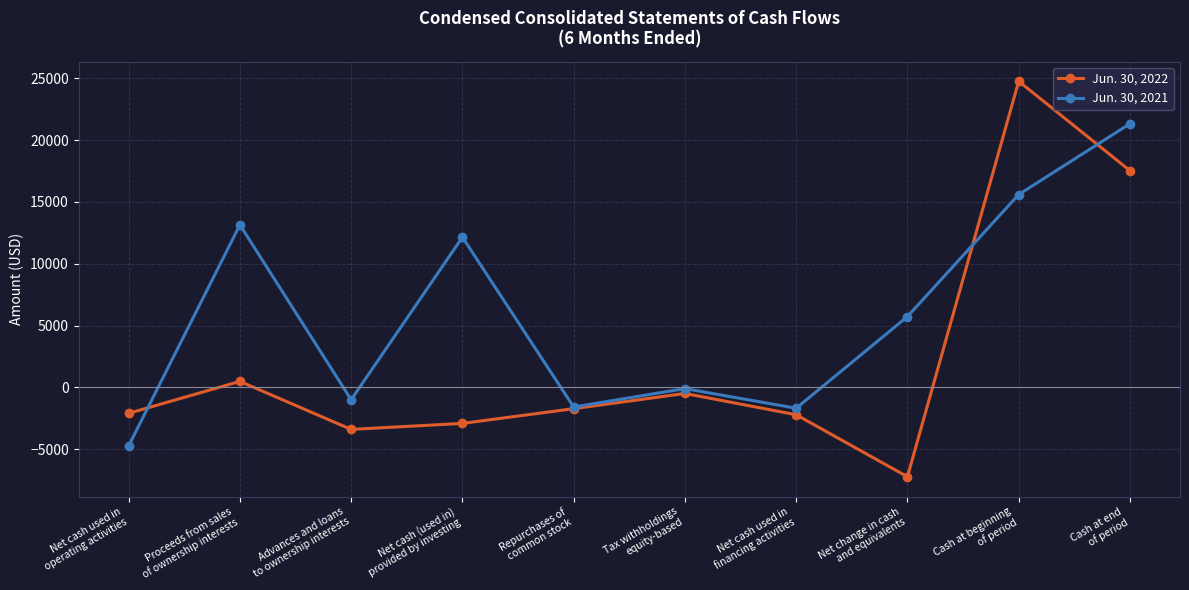

Where is the first local maximum for Jun. 30, 2022?

Proceeds from sales
of ownership interests